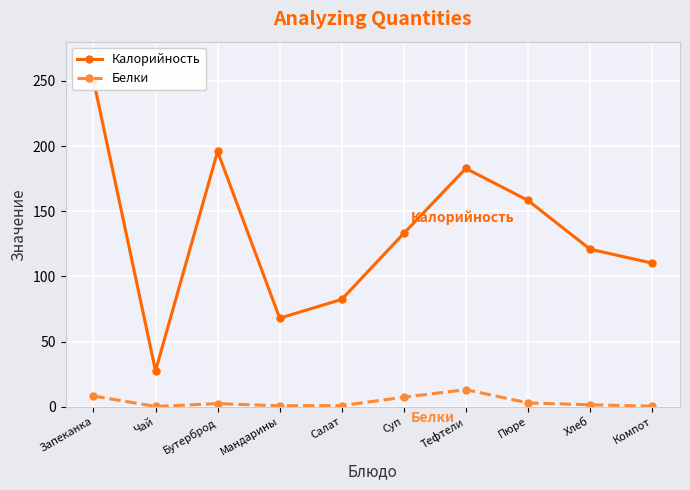

What position from the right is Мандарины?

7